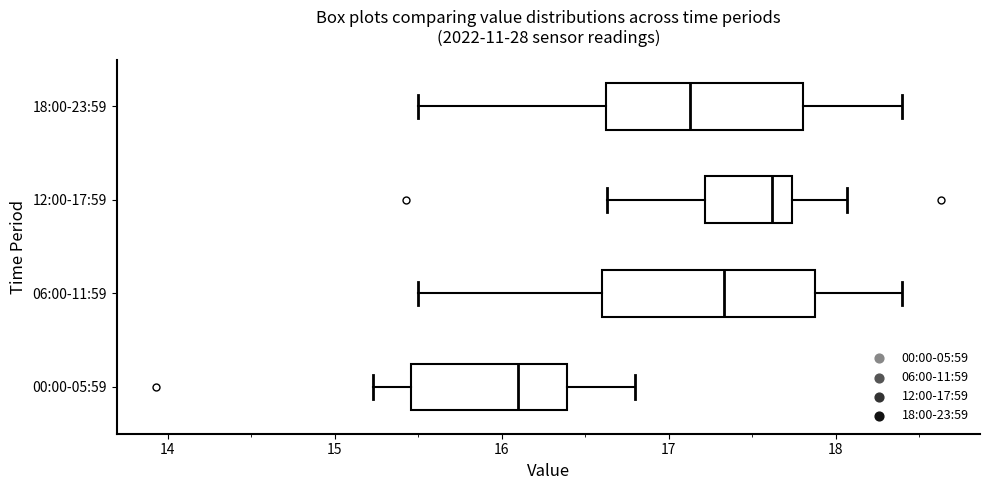

Reading bottom to top, read every box against the x-axis: the position of its median line, the range the box covers, and the ends of its whiskers. The values are not printed on the chart, so give them approximately, as read against the axis.

00:00-05:59: median 16.1, box 15.5 to 16.4, whiskers 15.2 to 16.8
06:00-11:59: median 17.3, box 16.6 to 17.9, whiskers 15.5 to 18.4
12:00-17:59: median 17.6, box 17.2 to 17.7, whiskers 16.6 to 18.1
18:00-23:59: median 17.1, box 16.6 to 17.8, whiskers 15.5 to 18.4